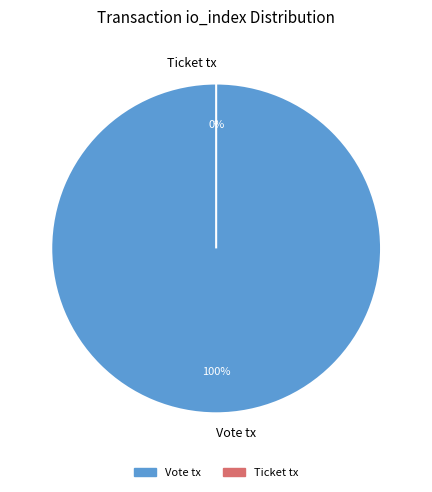

Count the number of slices in the pie.

2